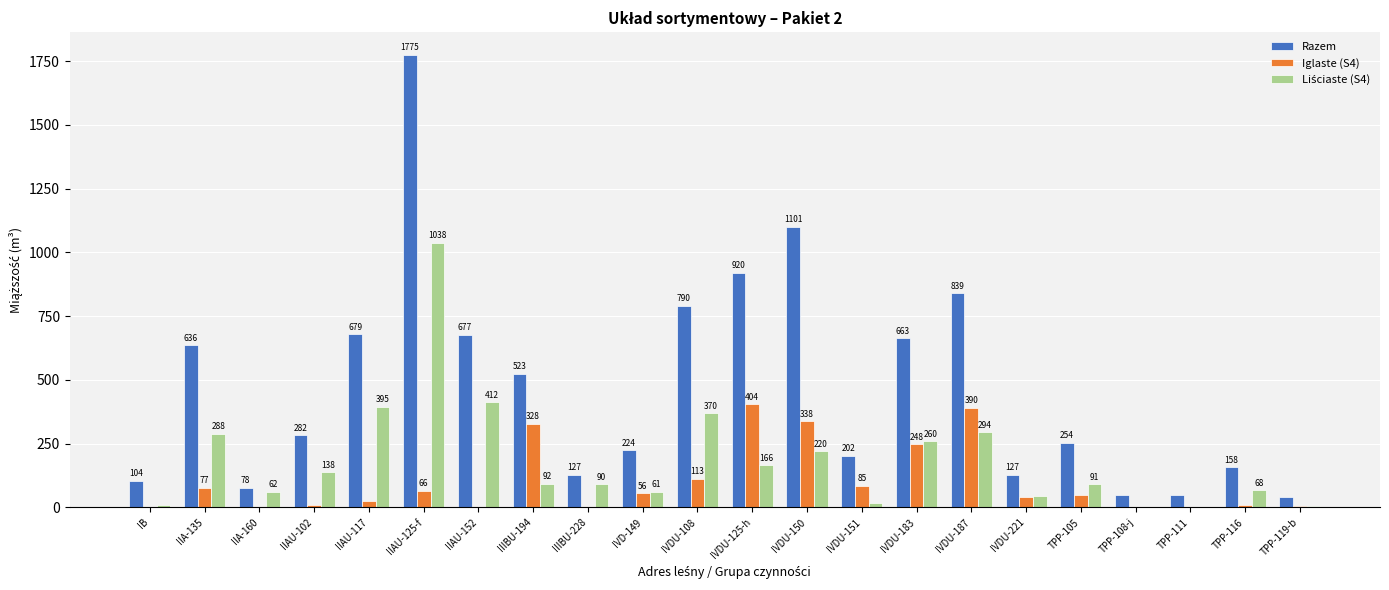

What is the highest value of the Iglaste (S4) series?

404